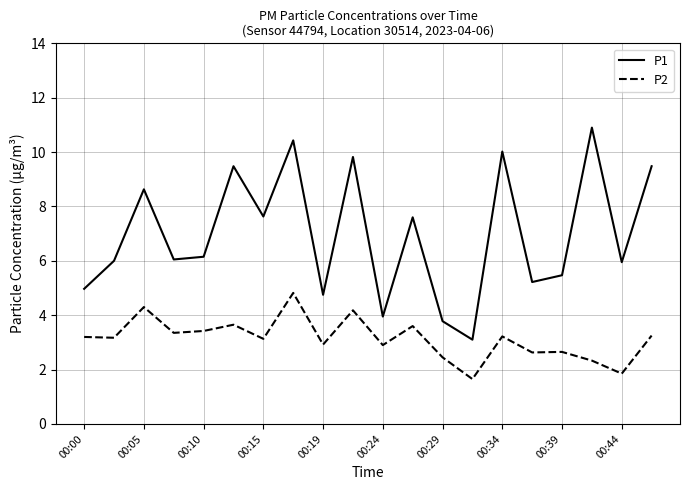

True or false: P2 and P1 intersect in this chart.

False